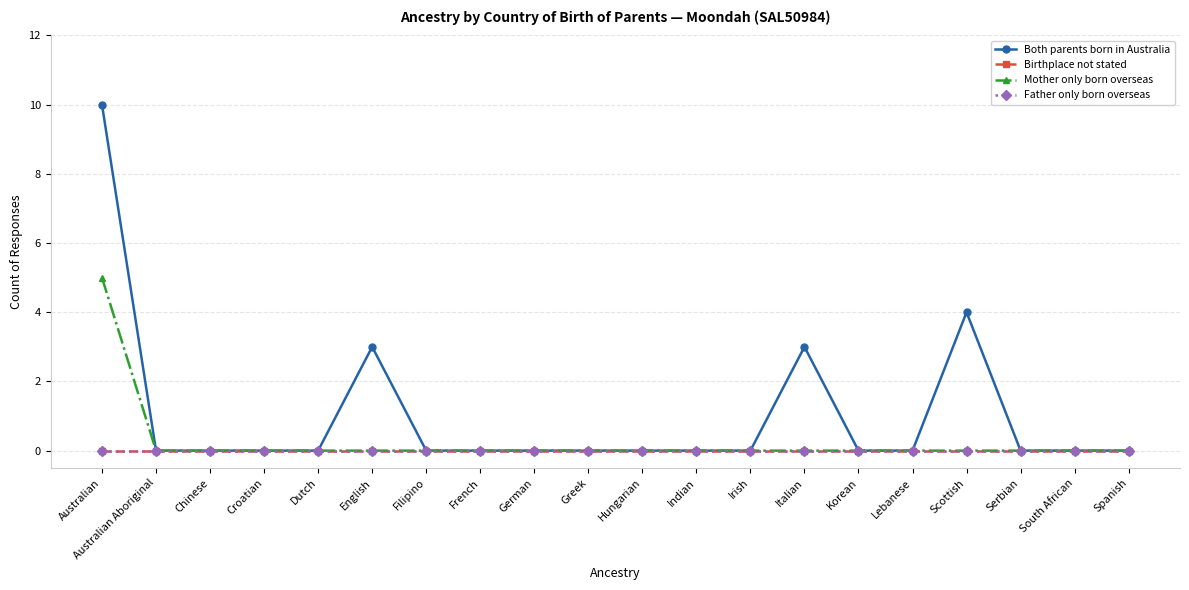

What is the average value of the Both parents born in Australia series?

1